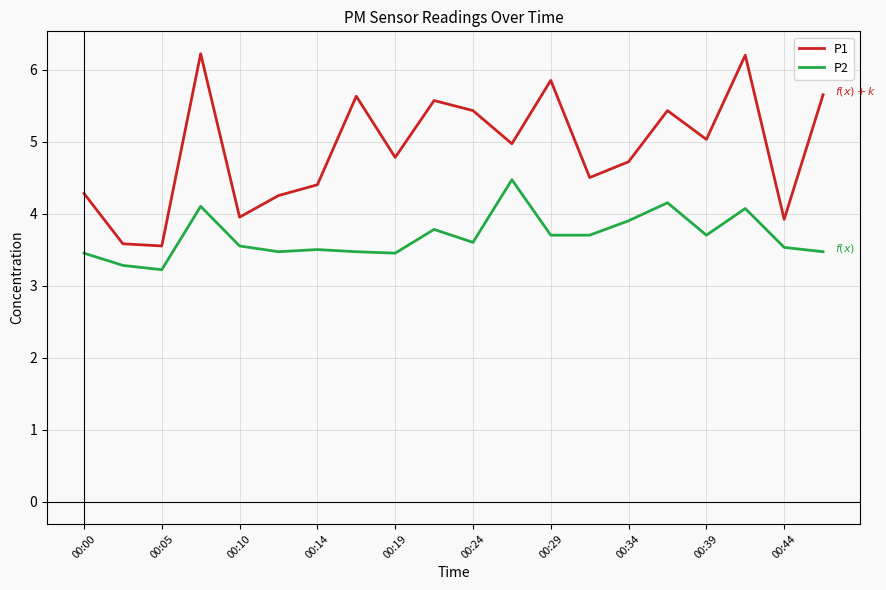

List the series in order of their overall mean, lowest first.

P2, P1